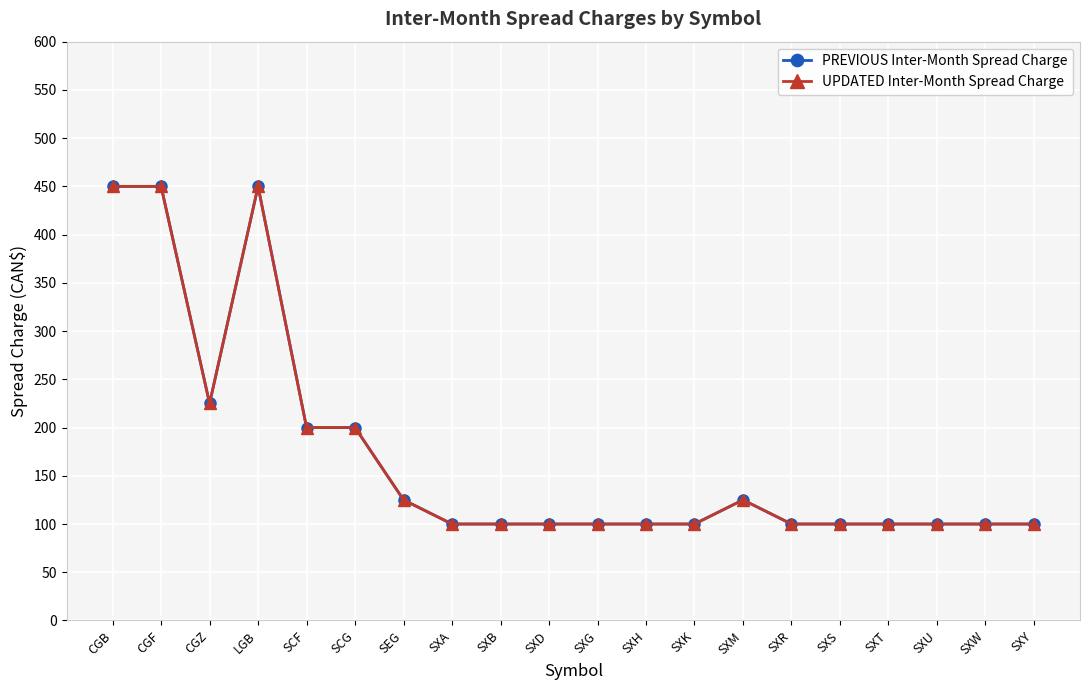

What is the approximate value of PREVIOUS Inter-Month Spread Charge at LGB, to the nearest 5?

450